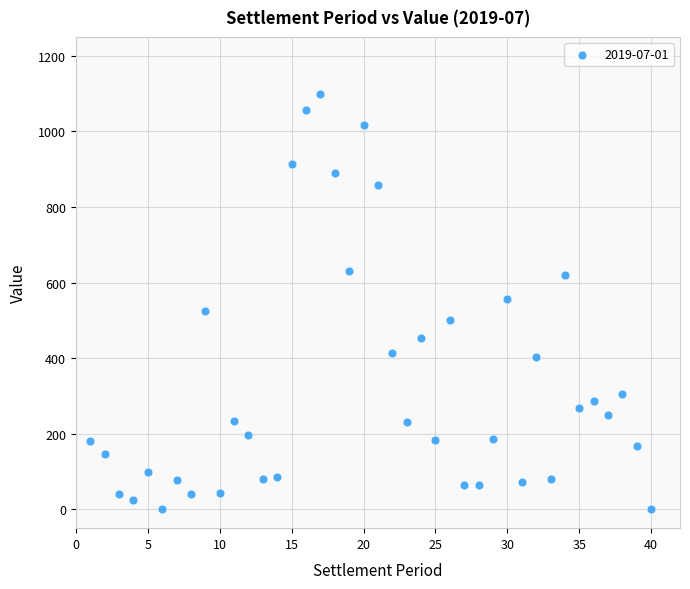

What is the range of Y values (max minus min)?

1098.8